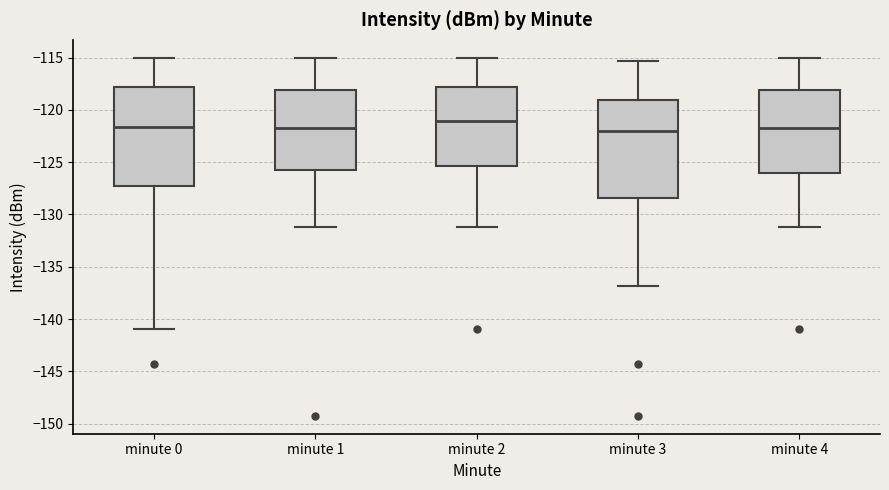

Which box's median line is the highest?

minute 2